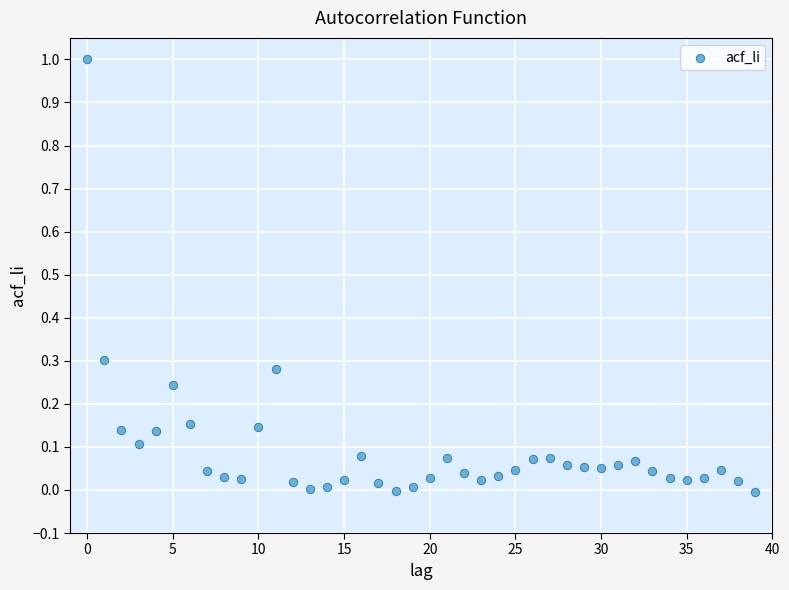

What is the range of Y values (max minus min)?

1.0